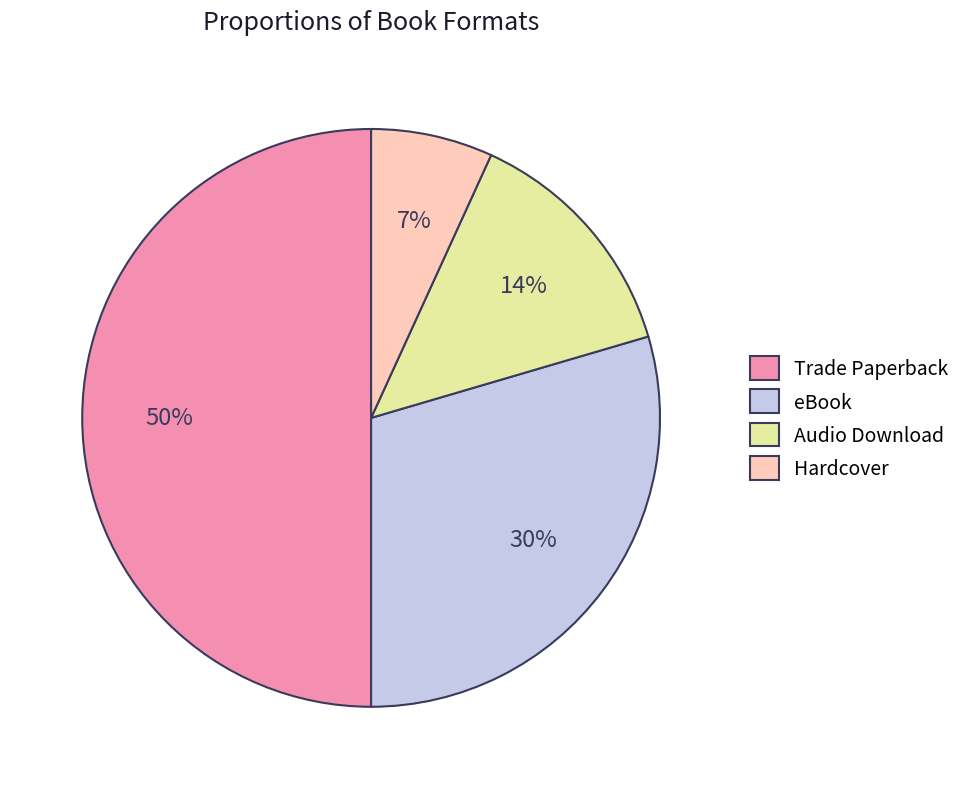

Which category has the smallest portion of the pie?

Hardcover